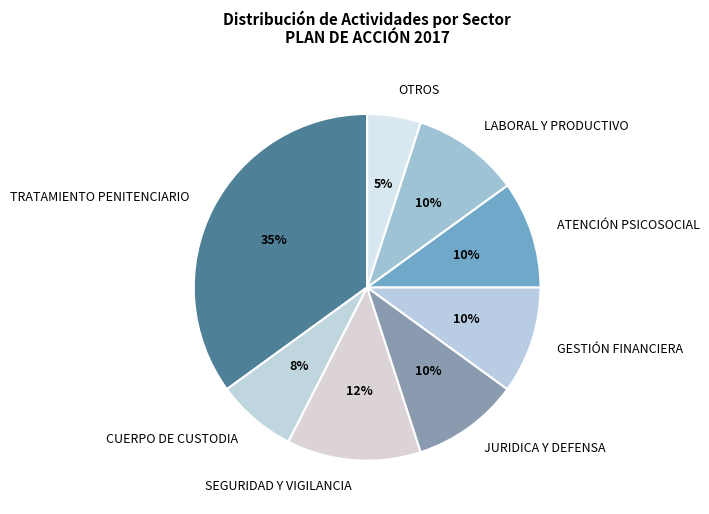

To the nearest percent, what is the average slice percentage?

12%